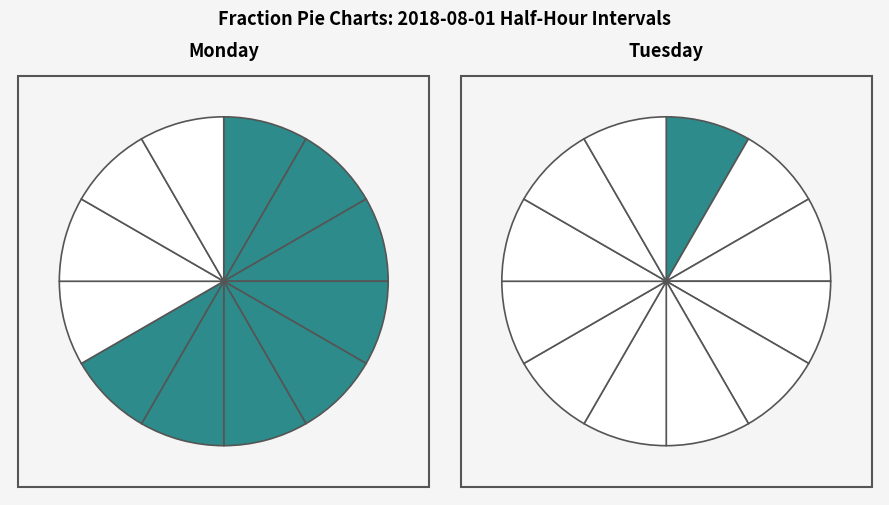

Combined, do 01:30-02:00 and 04:00-04:30 account for over 50%?

No